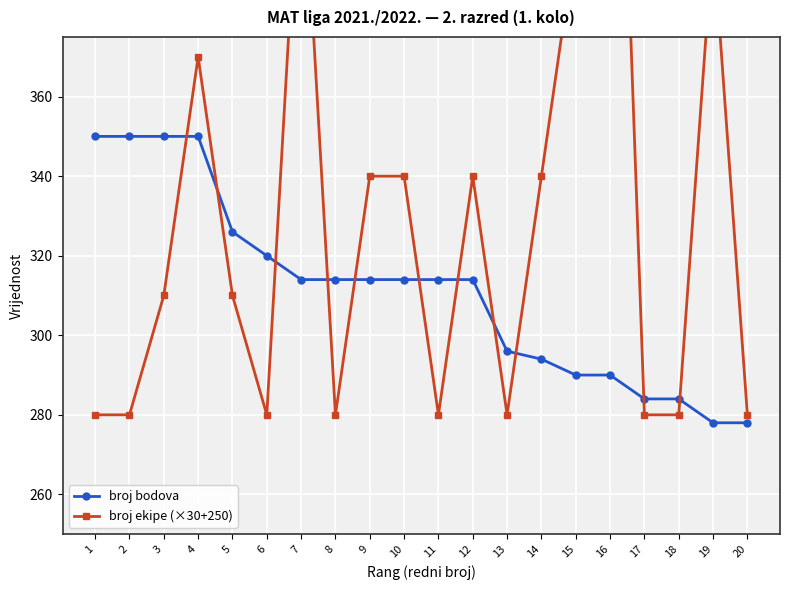

True or false: broj ekipe (×30+250) and broj bodova cross at least once.

True